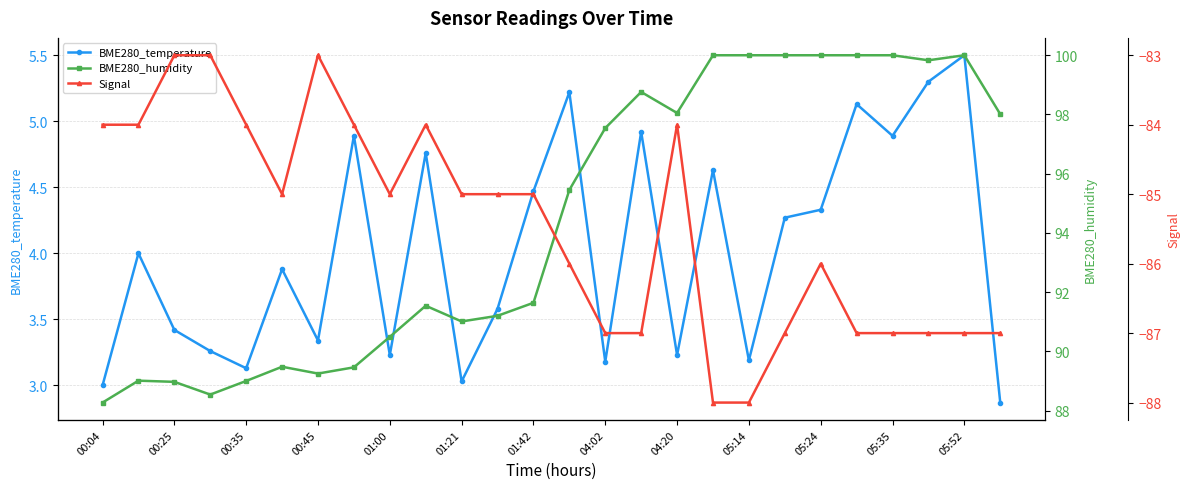

True or false: BME280_temperature has more than 0 points higher than both neighbors.

True